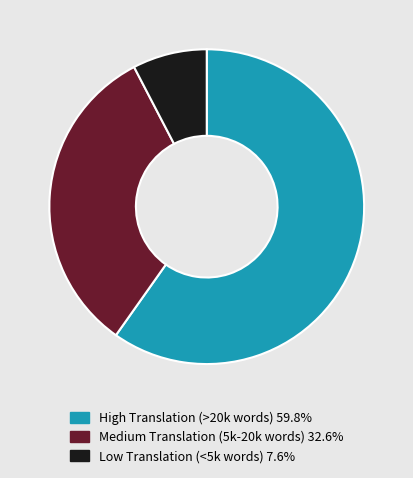

Combined, do High Translation (>20k words) 59.8% and Low Translation (<5k words) 7.6% account for over 50%?

Yes